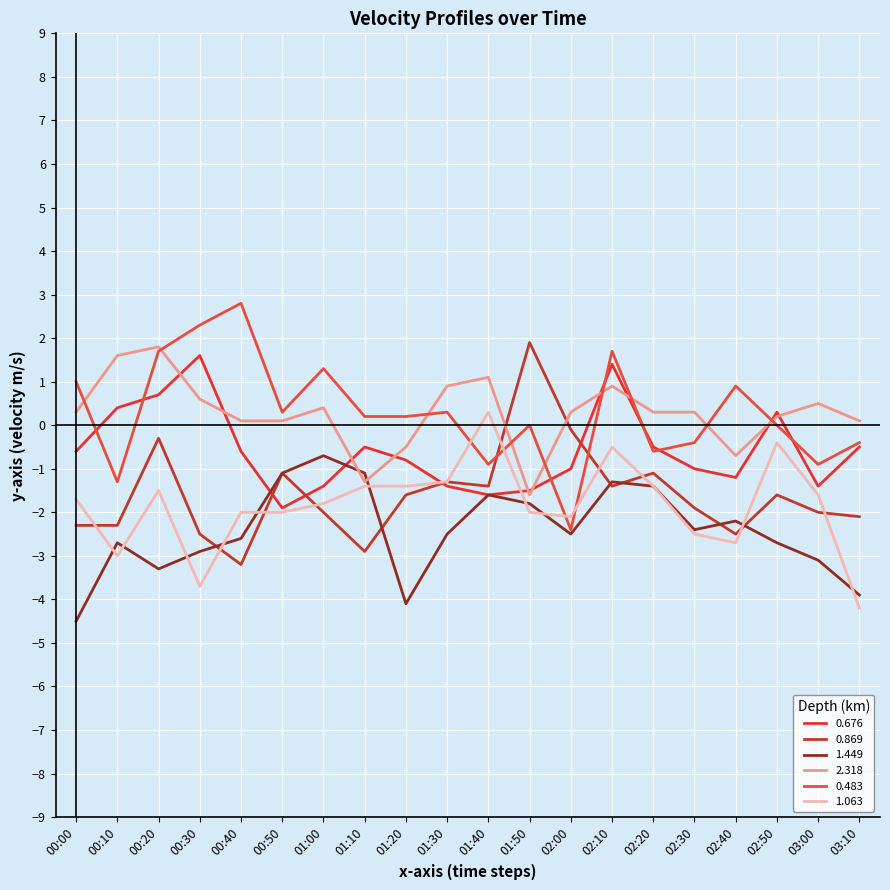

What is the maximum value for 1.449?

-0.7